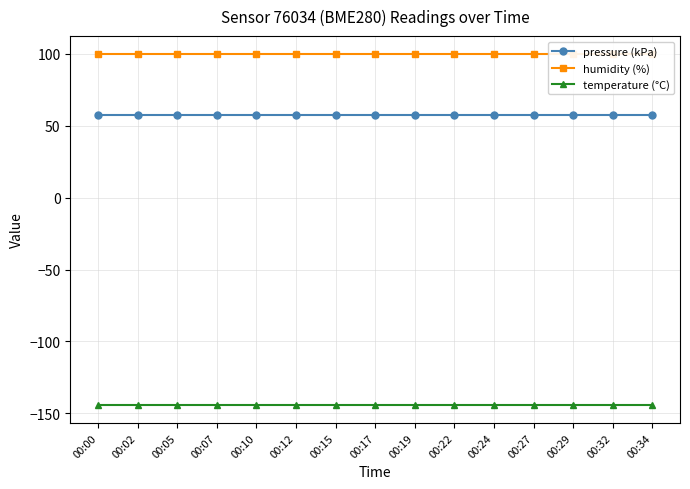

What is the approximate value of pressure (kPa) at 00:17?

57.4